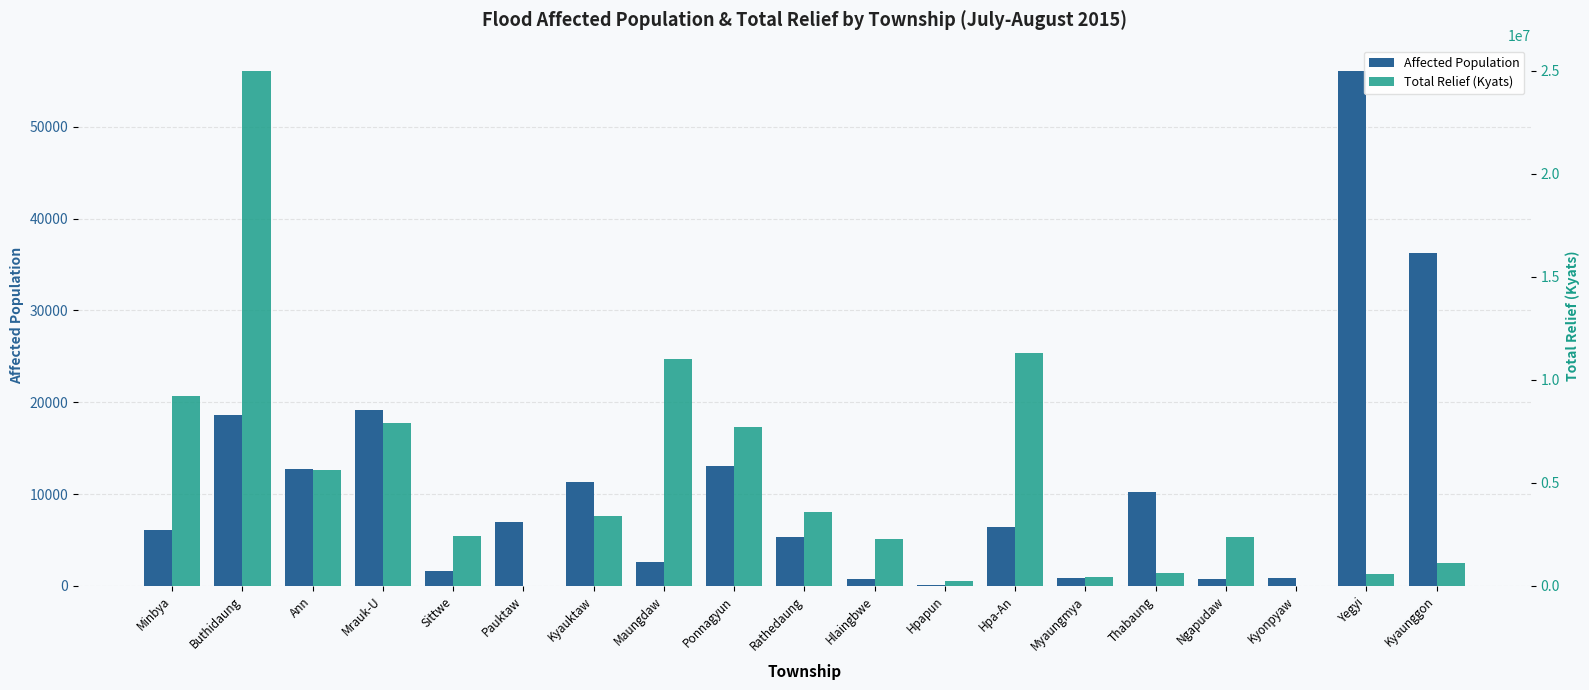

The Affected Population series shows 31936 at Mrauk-U. True or false?

False